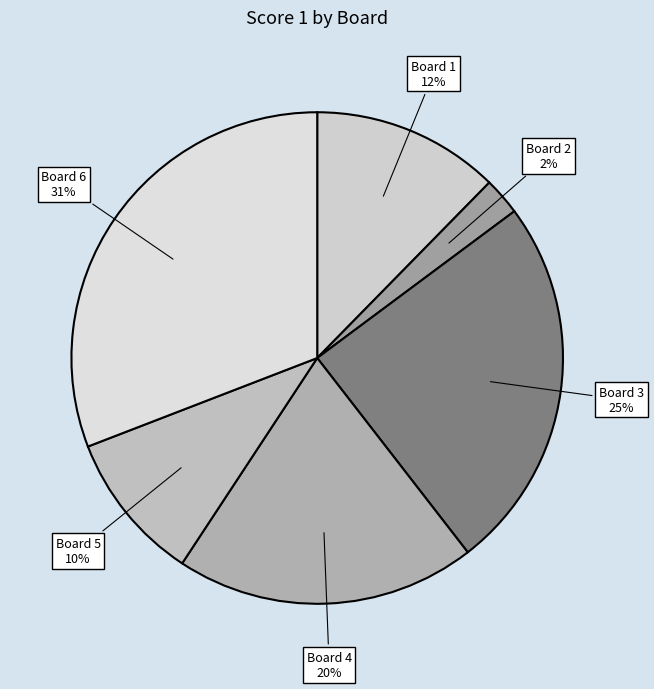

Which has a higher value, Board 3 or Board 5?

Board 3